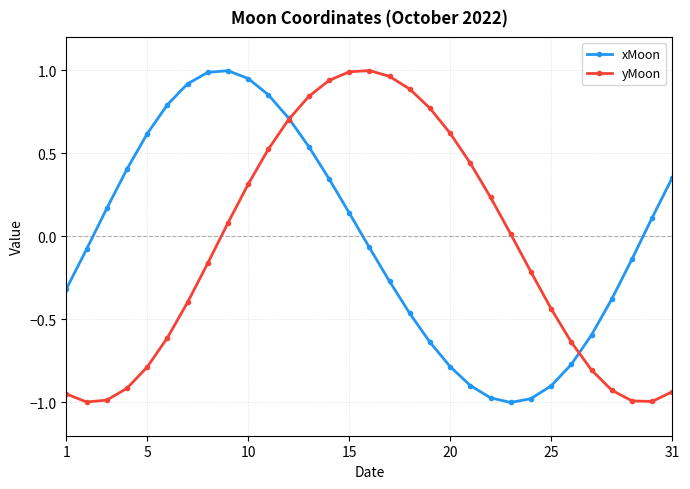

How many lines are shown in the chart?

2